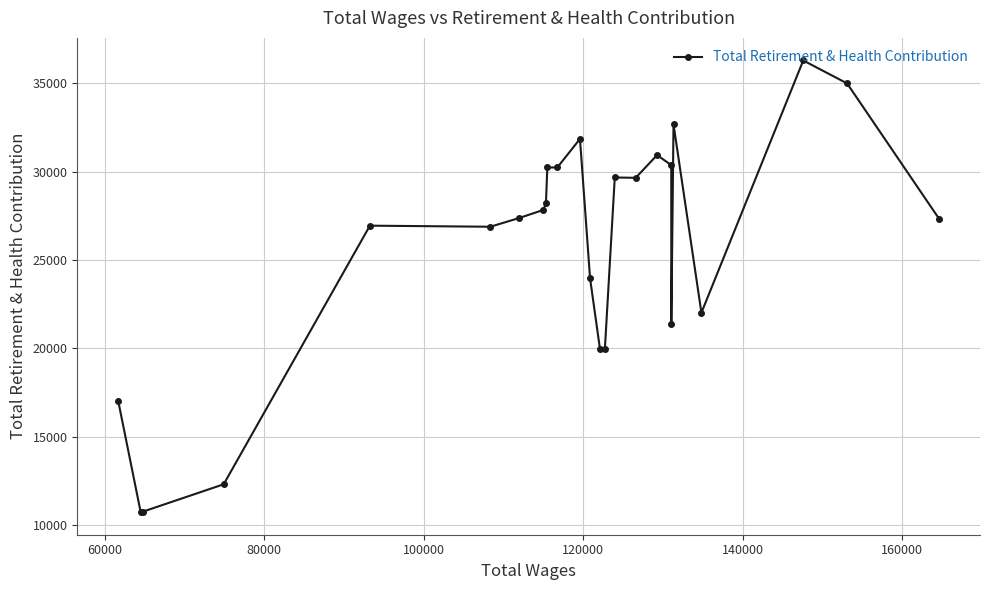

What is the smallest value displayed?

10720